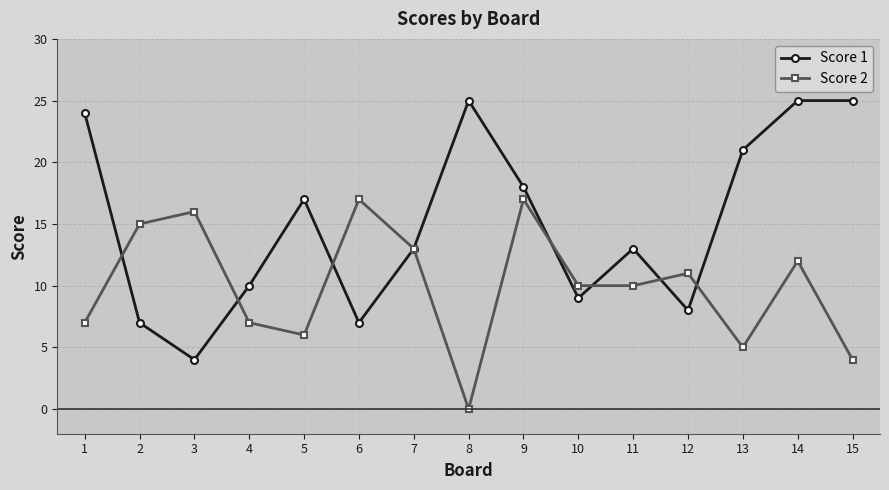

What is the total value across all series at 4?

17